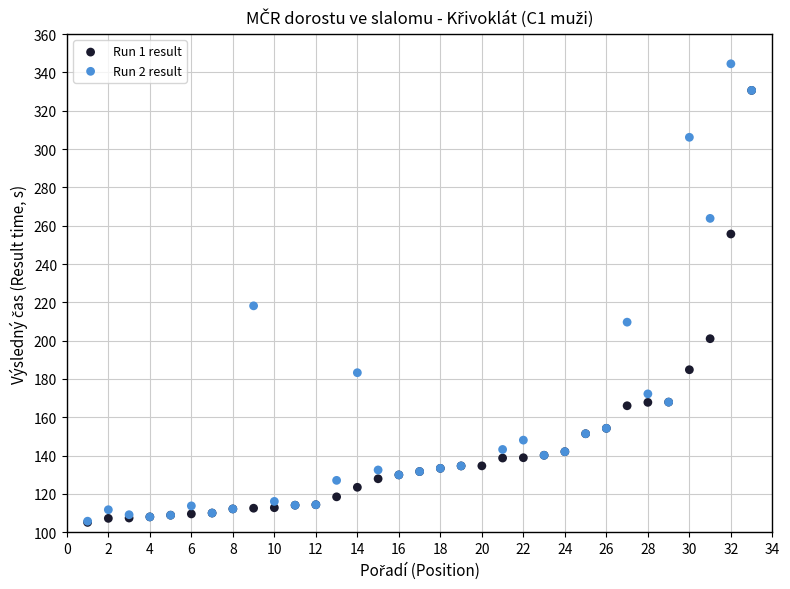

Which series has the widest spread of Y values?

Run 2 result